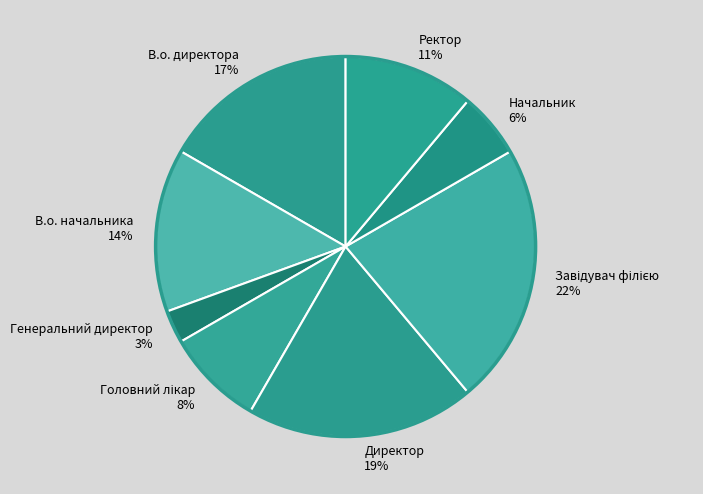

Count the number of slices in the pie.

8